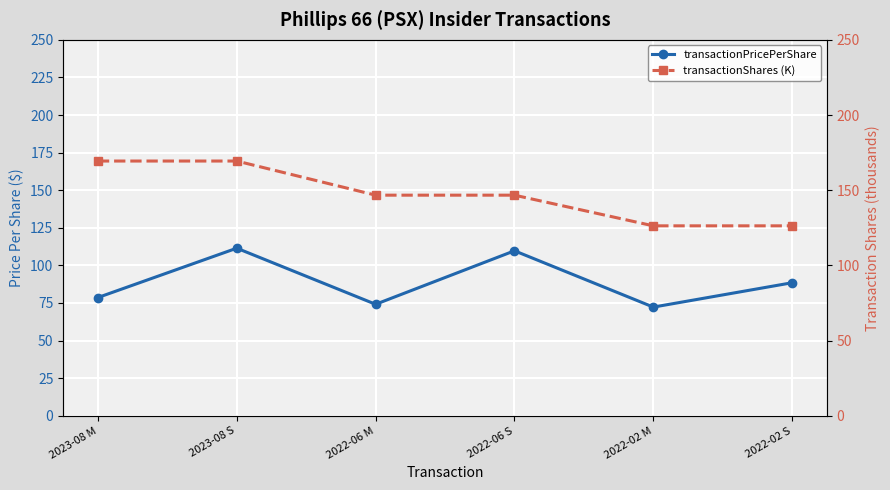

Which series has the widest spread of values?

transactionShares (K)